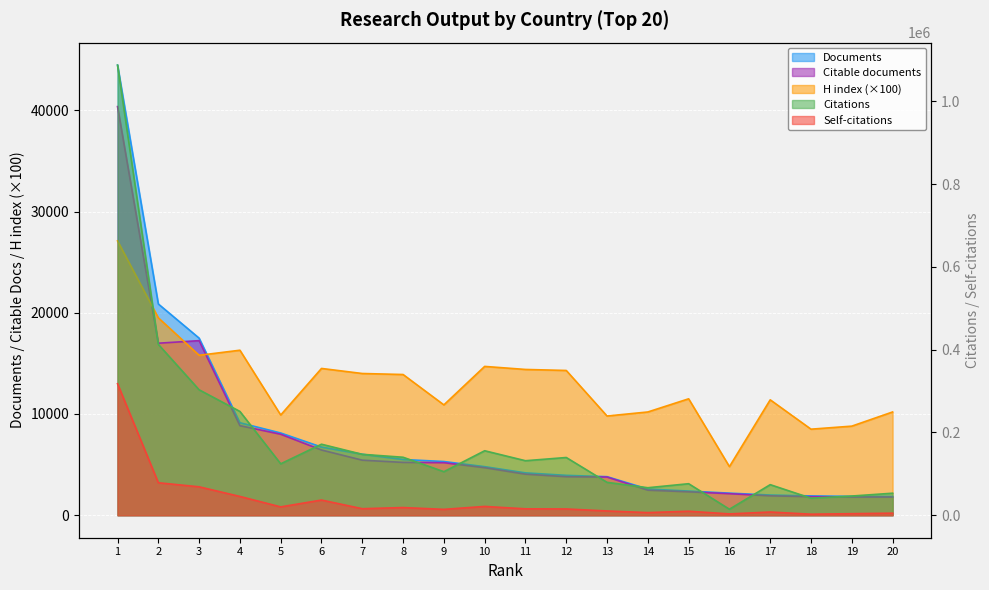

In Self-citations, how many points are lower than both neighbors (excluding endpoints)?

6